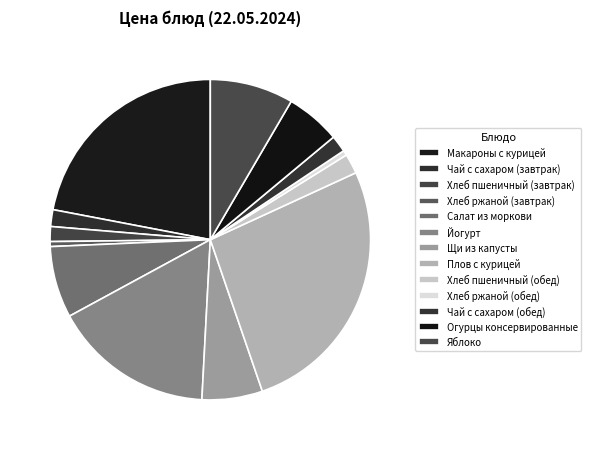

Count the number of slices in the pie.

13